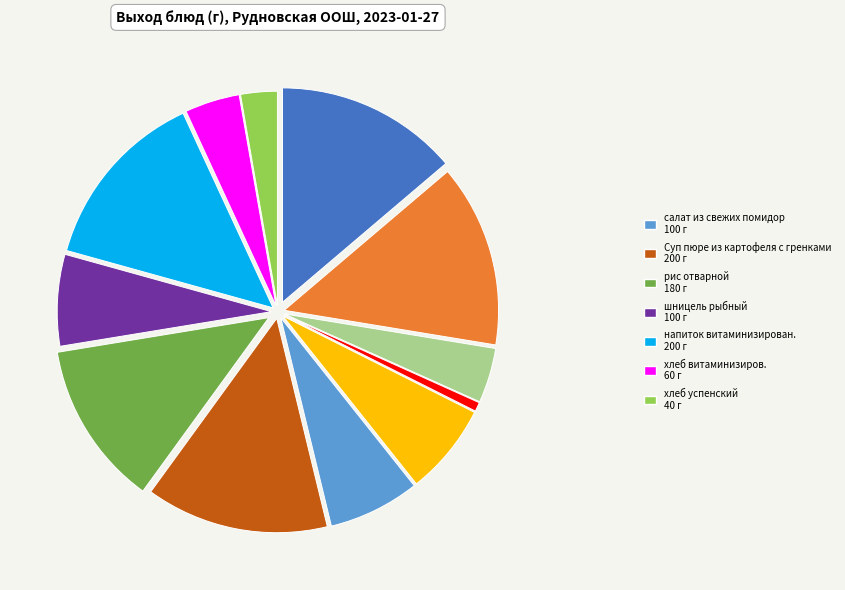

Does any single category account for the majority?

No